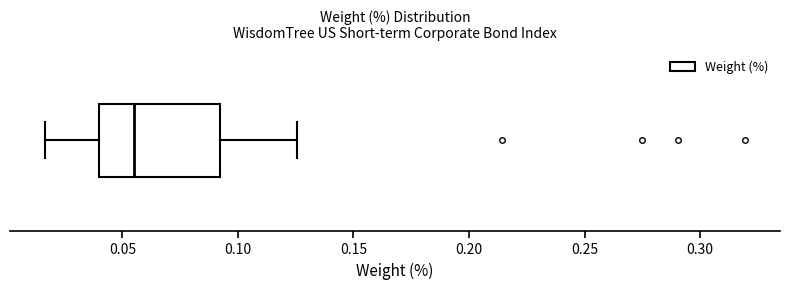

Read this box plot against the x-axis: the position of the median line, the range covered by the box, and the ends of both whiskers. The values are not printed on the chart, so give them approximately, as read against the axis.

median 0.055, box 0.040 to 0.090, whiskers 0.015 to 0.125